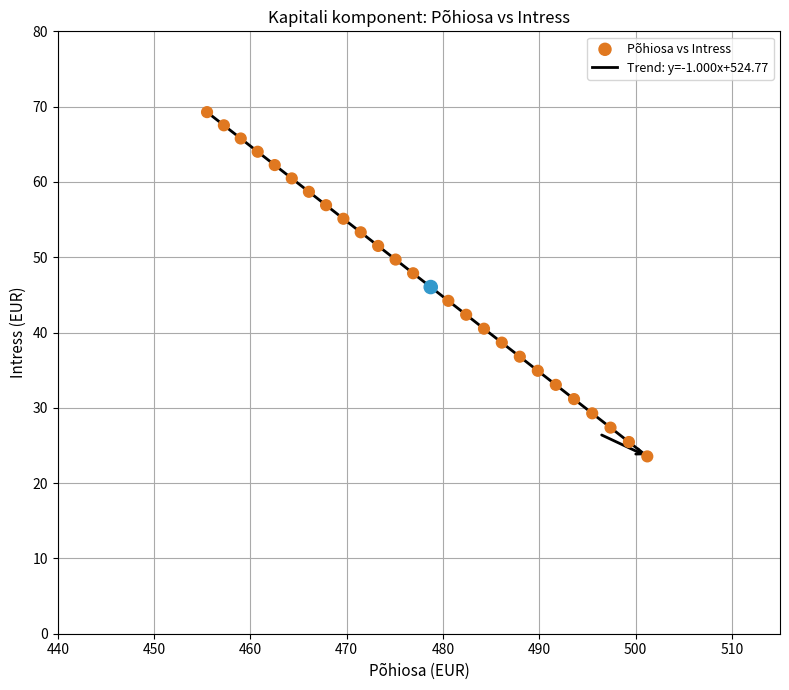

What is the range of Y values (max minus min)?

45.7